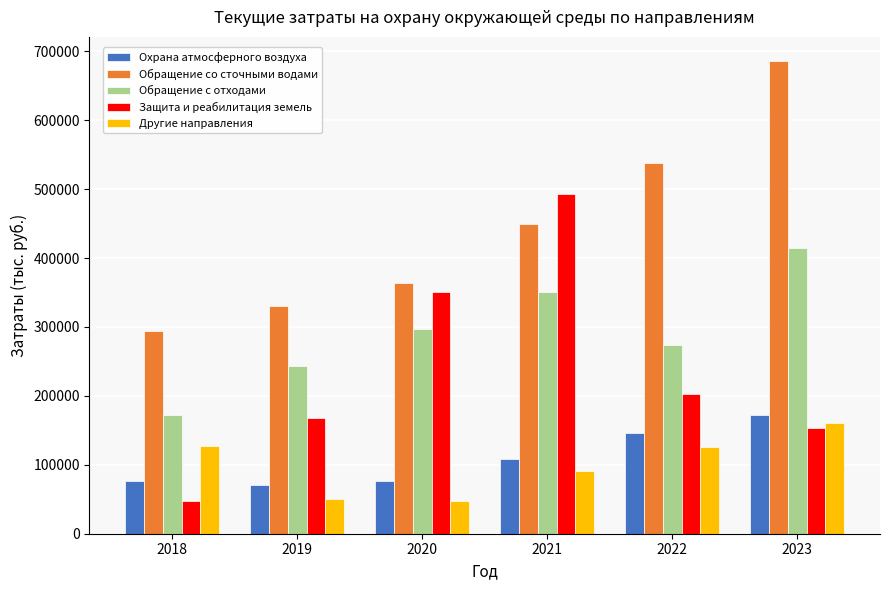

What is the average value of the Охрана атмосферного воздуха series?

108520